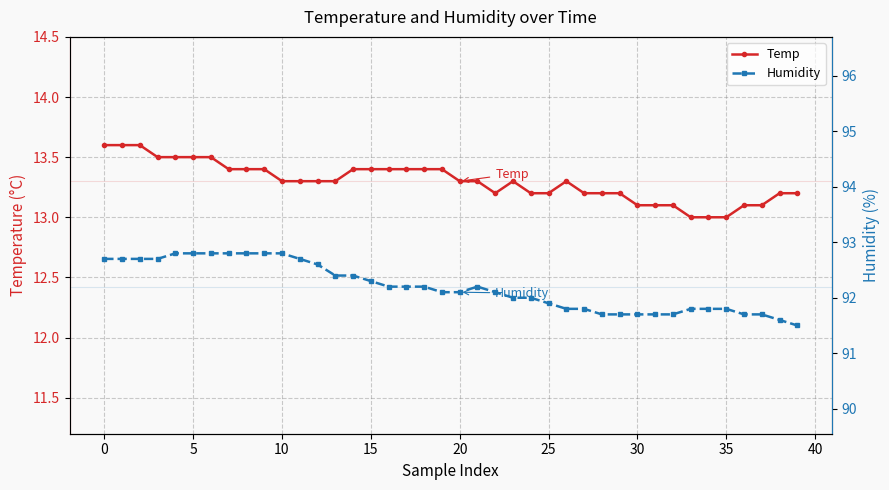

Which series has the largest total across all categories?

Humidity